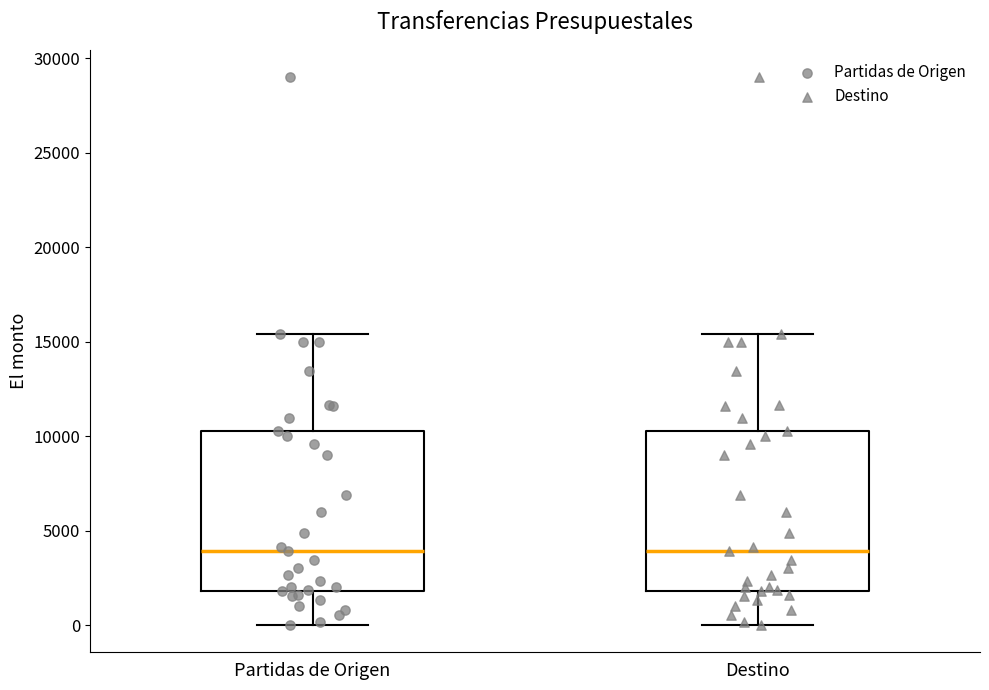

Reading left to right, read every box against the y-axis: the position of its median line, the range the box covers, and the ends of its whiskers. The values are not printed on the chart, so give them approximately, as read against the axis.

Partidas de Origen: median 4000, box 2000 to 10500, whiskers 0 to 15500
Destino: median 4000, box 2000 to 10500, whiskers 0 to 15500